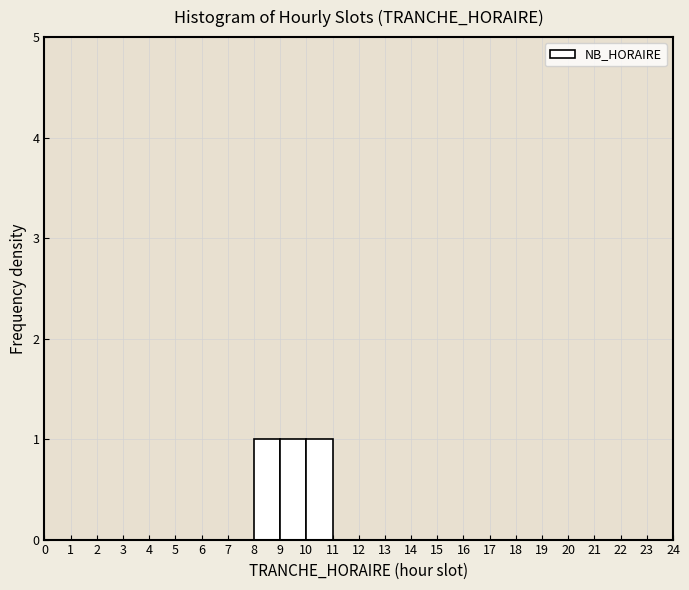

Reading left to right, transcribe this chart: for each bar, give the range it covers on the x-axis and its height. The values are not printed on the chart, so give them approximately, as read against the axis.

0 to 1: 0
1 to 2: 0
2 to 3: 0
3 to 4: 0
4 to 5: 0
5 to 6: 0
6 to 7: 0
7 to 8: 0
8 to 9: 1
9 to 10: 1
10 to 11: 1
11 to 12: 0
12 to 13: 0
13 to 14: 0
14 to 15: 0
15 to 16: 0
16 to 17: 0
17 to 18: 0
18 to 19: 0
19 to 20: 0
20 to 21: 0
21 to 22: 0
22 to 23: 0
23 to 24: 0